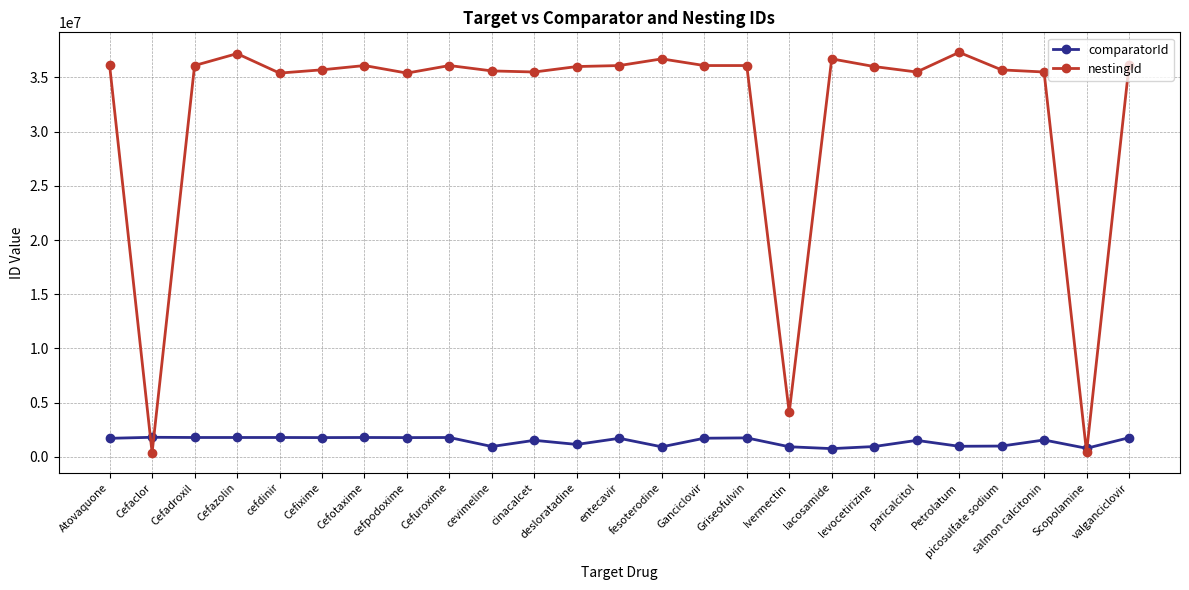

What is the highest value of the nestingId series?

37320089